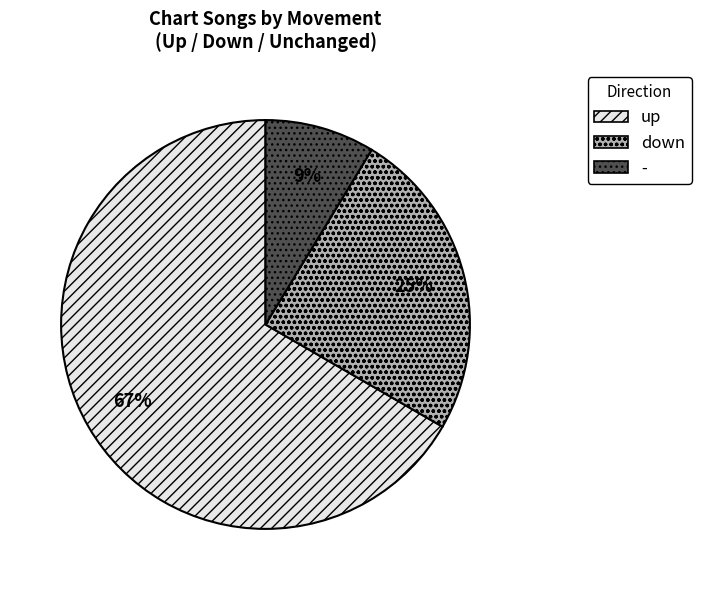

To the nearest percent, what portion does down represent?

25%